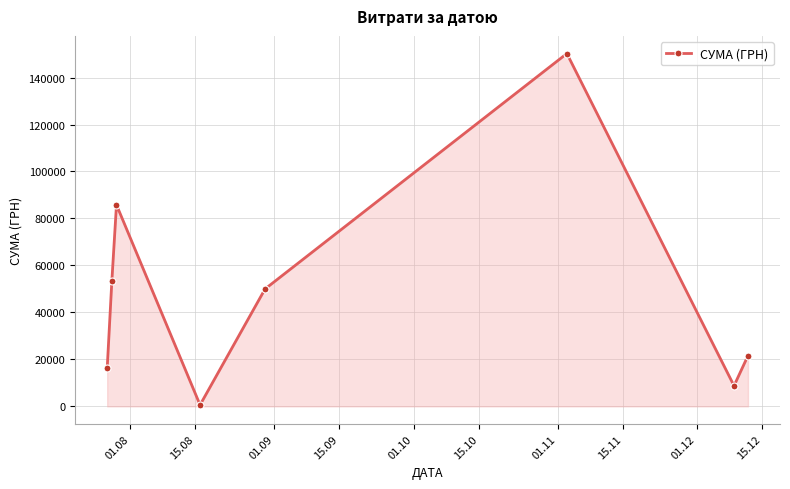

What is the sum of all values?

386420.3